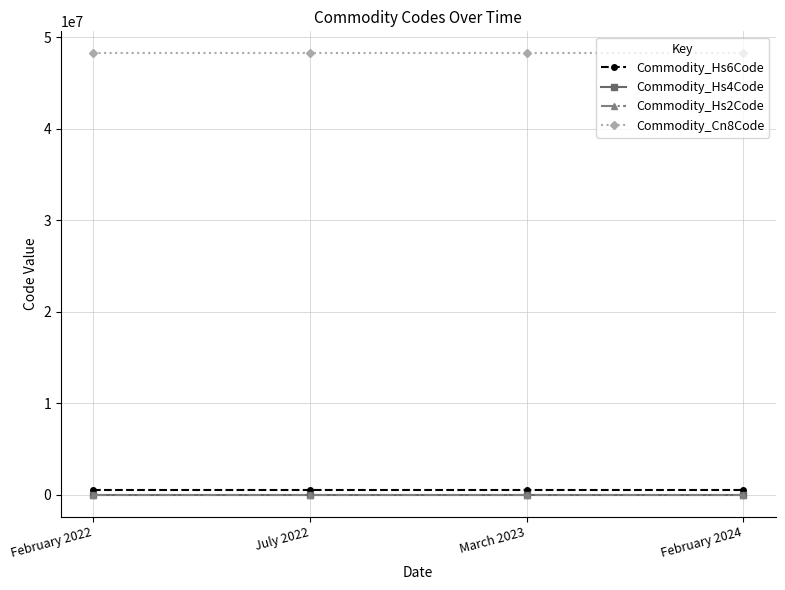

True or false: Commodity_Hs6Code has more than 2 points higher than both neighbors.

False